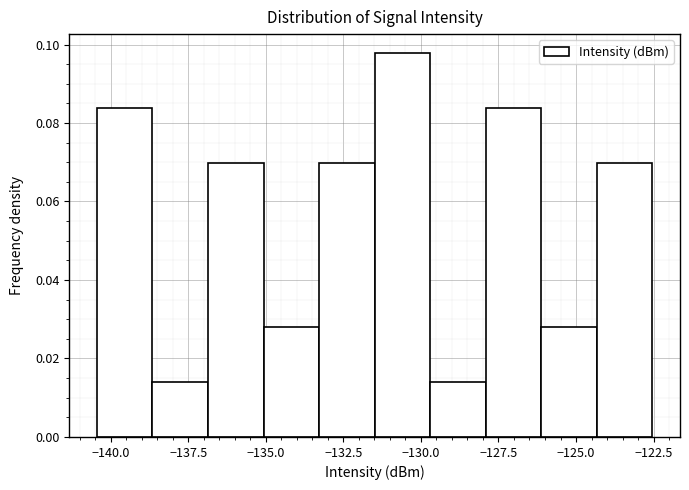

Read against the x-axis, roughly where is the centre of the tallest bar?

-130.5